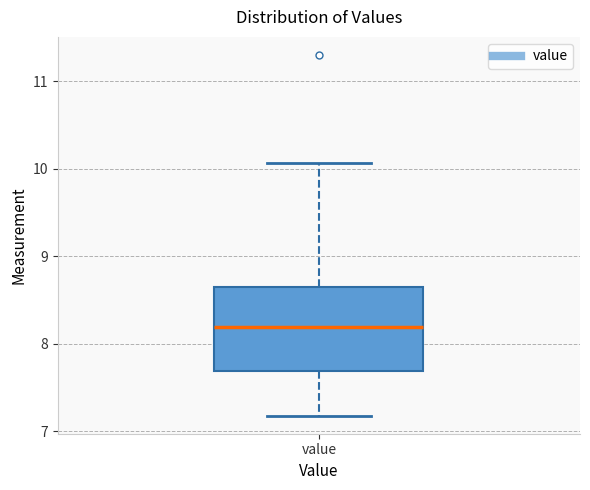

Read this box plot against the y-axis: the position of the median line, the range covered by the box, and the ends of both whiskers. The values are not printed on the chart, so give them approximately, as read against the axis.

median 8.2, box 7.7 to 8.7, whiskers 7.2 to 10.1